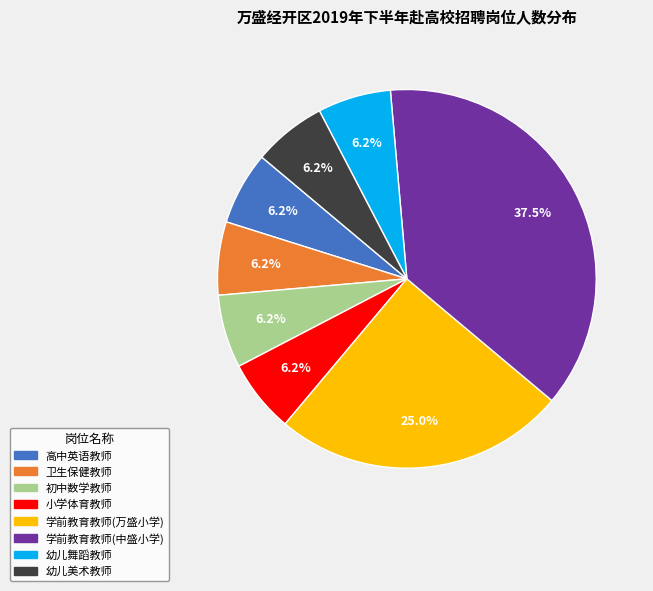

What percentage is the 高中英语教师 slice, to the nearest percent?

6%